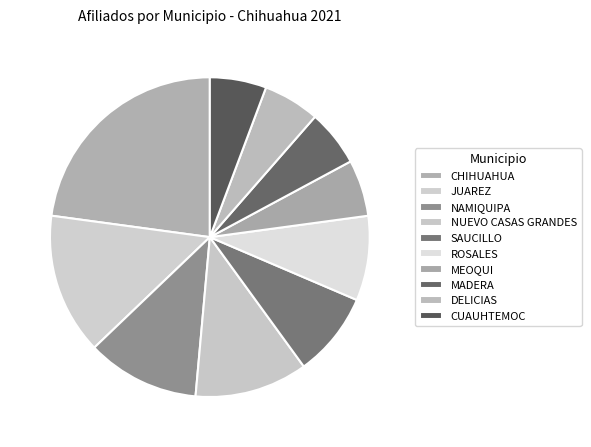

How many segments does this pie chart have?

10